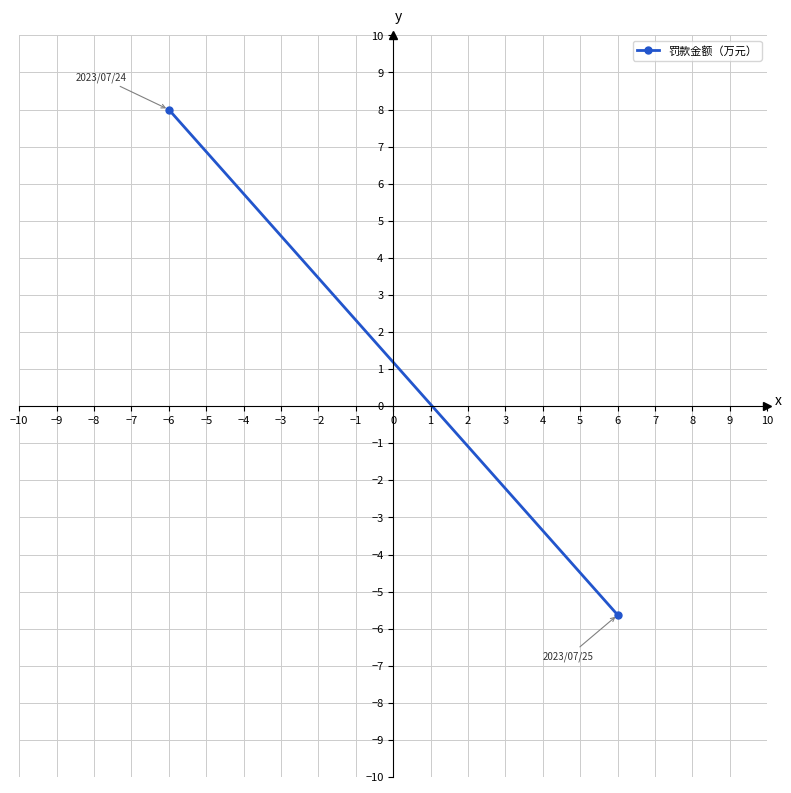

Is it true that the value at 6 is -9.8?

False